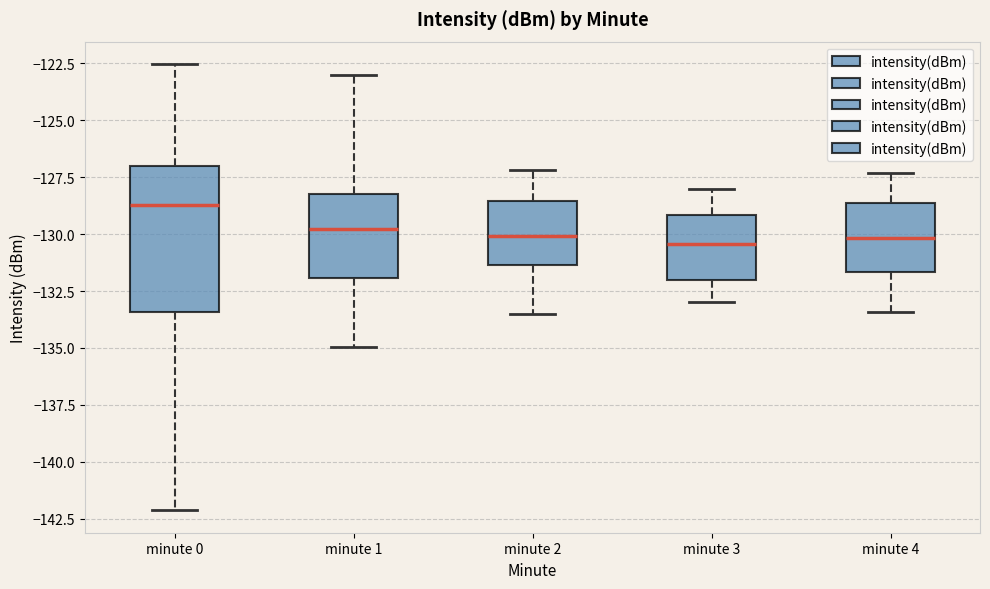

Where does the lower whisker of the box for minute 2 end on the y-axis? The values are not printed on the chart, so give them approximately, as read against the axis.

-133.5